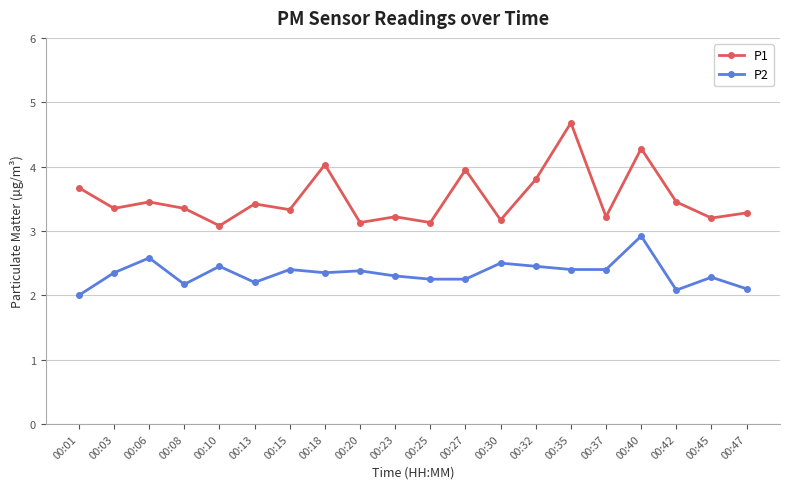

The P1 series shows 3.2 at 00:30. True or false?

True